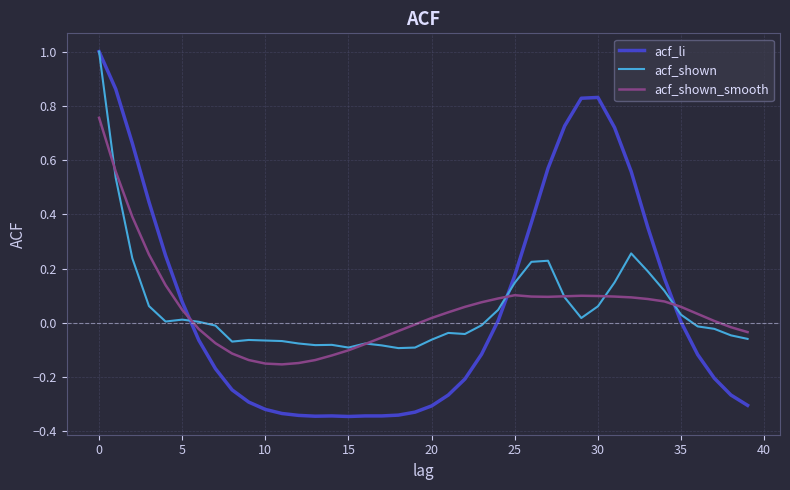

What are all the series names shown in the legend?

acf_li, acf_shown, acf_shown_smooth